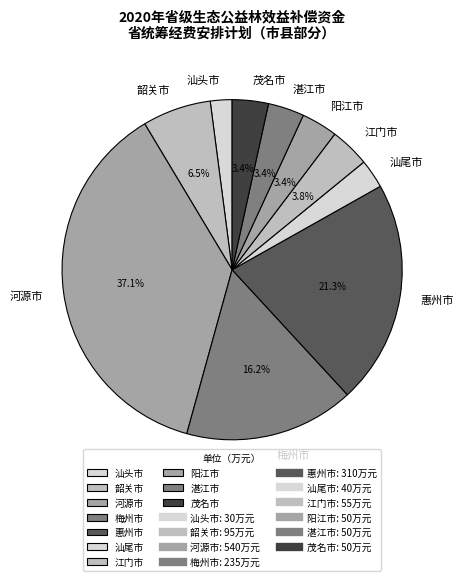

Which has a higher value, 韶关市 or 江门市?

韶关市